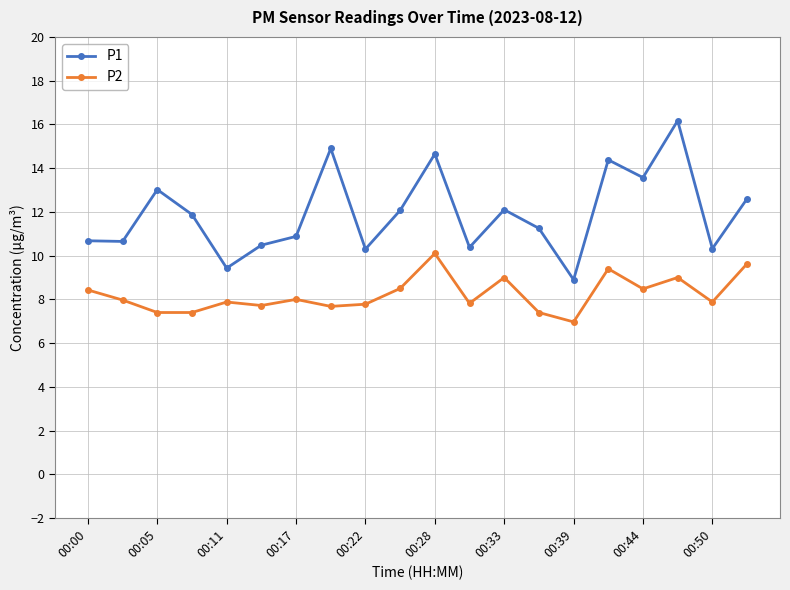

Does the chart have visible grid lines?

Yes